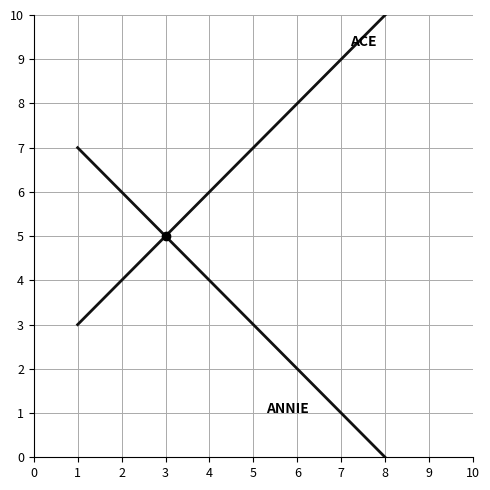

Which series has the largest range (max minus min)?

ACE